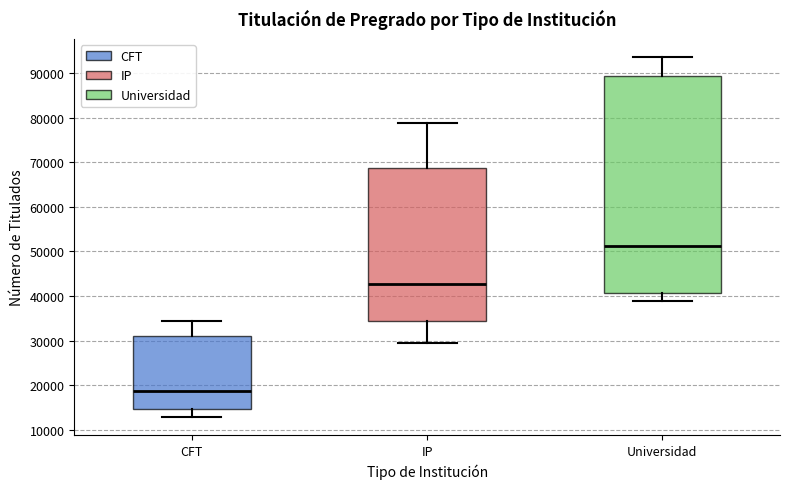

Where does the lower whisker of the box for IP end on the y-axis? The values are not printed on the chart, so give them approximately, as read against the axis.

29000